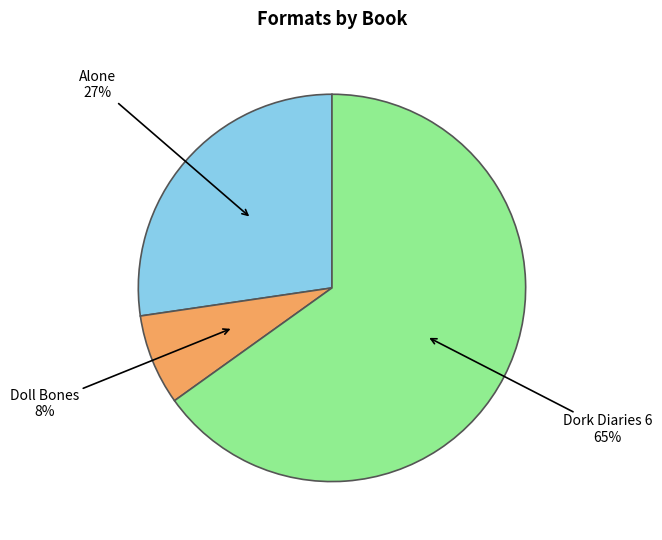

How many slices are in this pie chart?

3